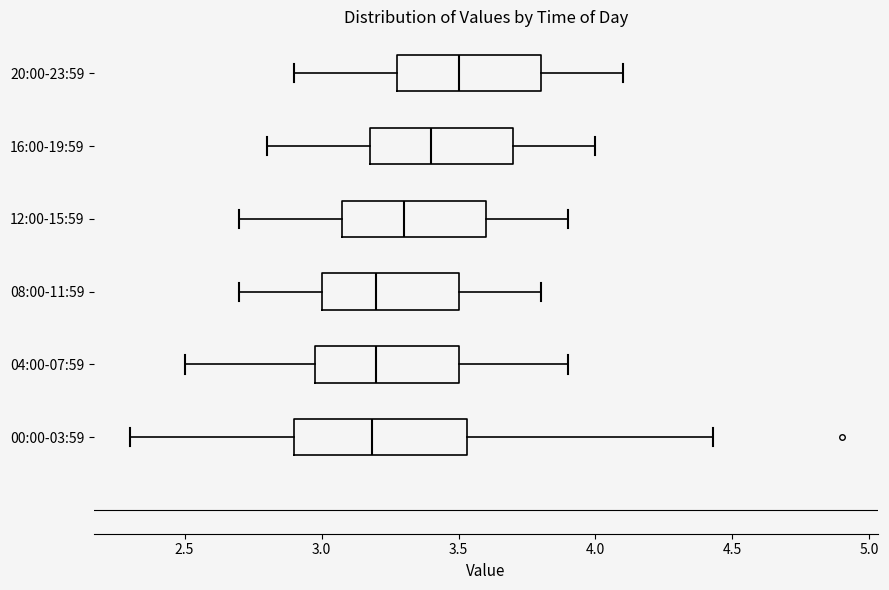

Comparing the boxes themselves (not the whiskers), which one is the widest?

00:00-03:59